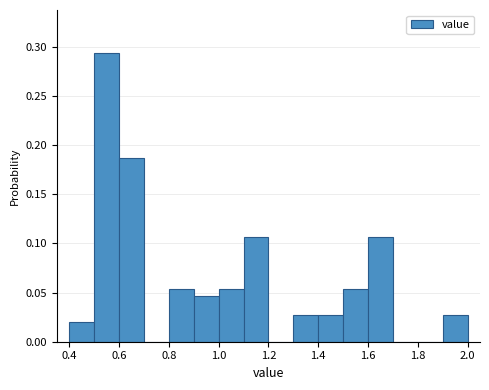

Over which range of the x-axis is the bar tallest?

0.5 to 0.6